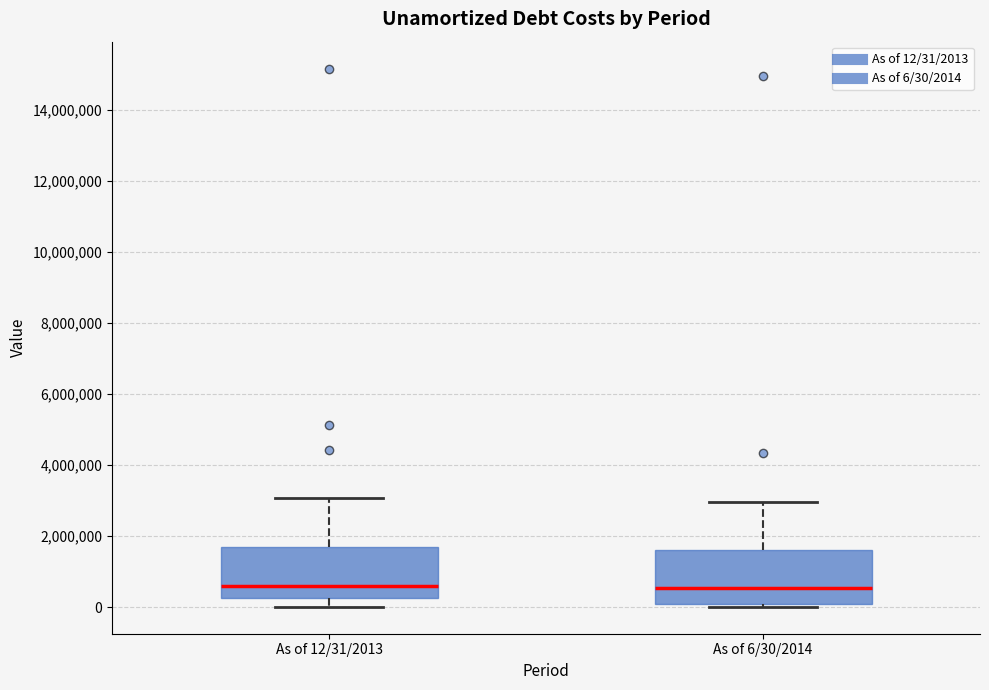

Reading left to right, read every box against the y-axis: the position of its median line, the range the box covers, and the ends of its whiskers. The values are not printed on the chart, so give them approximately, as read against the axis.

As of 12/31/2013: median 600000, box 200000 to 1800000, whiskers 0 to 3000000
As of 6/30/2014: median 600000, box 0 to 1600000, whiskers 0 (just below the box's lower edge) to 3000000